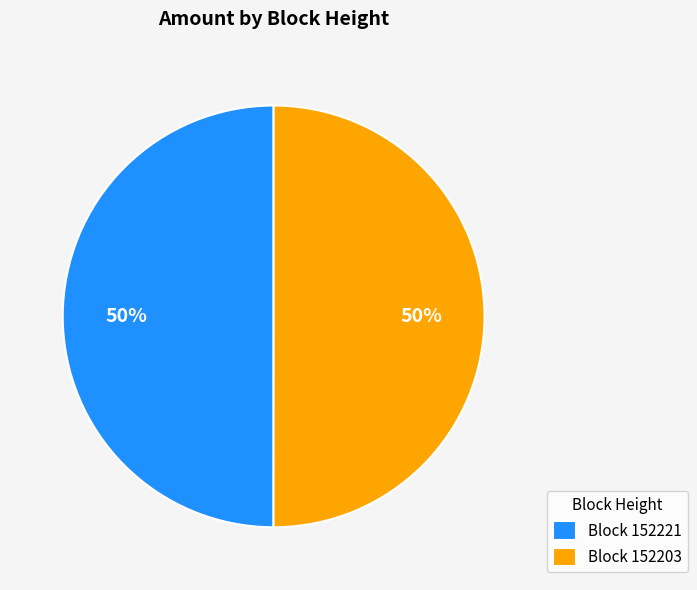

To the nearest percent, what portion does Block 152203 represent?

50%